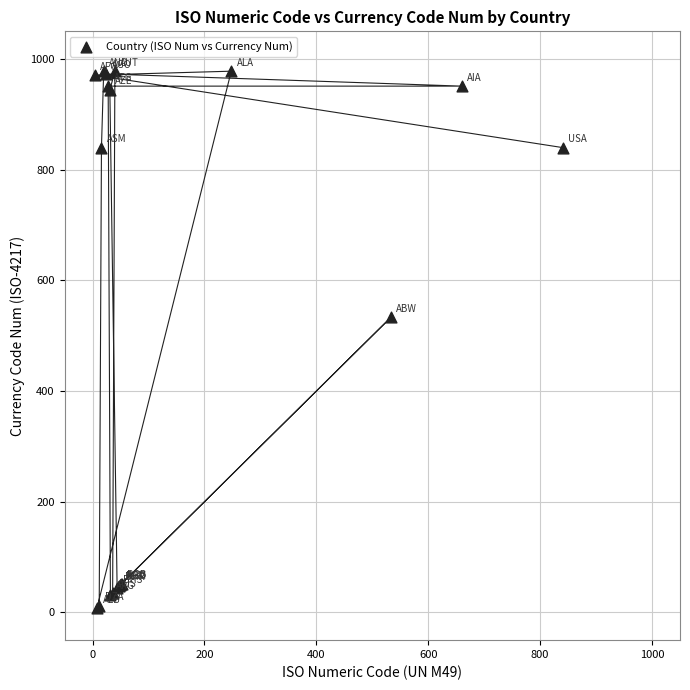

What Y value in the scatter plot is closest to 493?

533